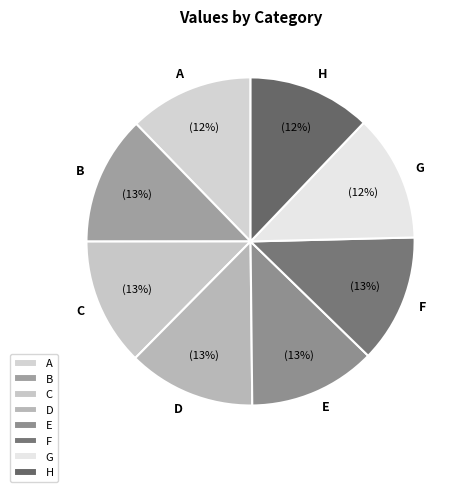

To the nearest percent, what percentage of the pie is F?

13%